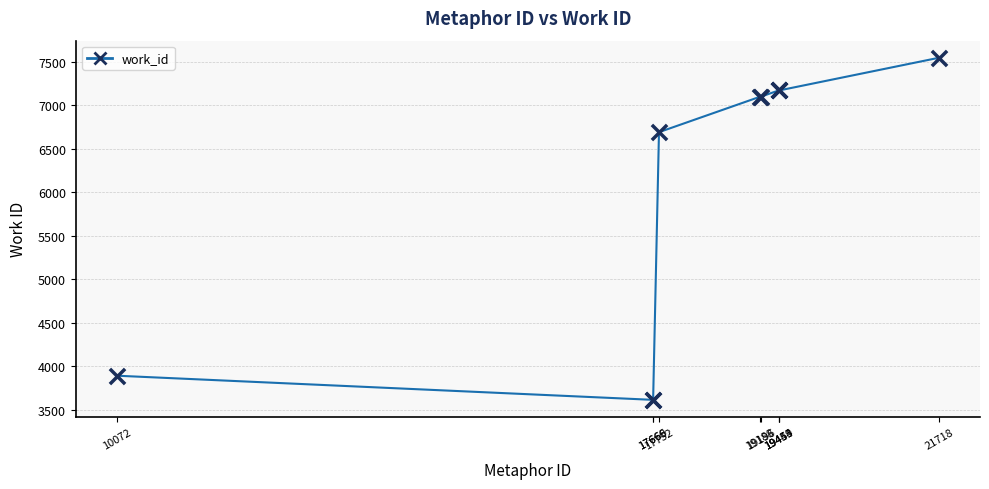

What is the change in value from 10072 to 17752?

+2795